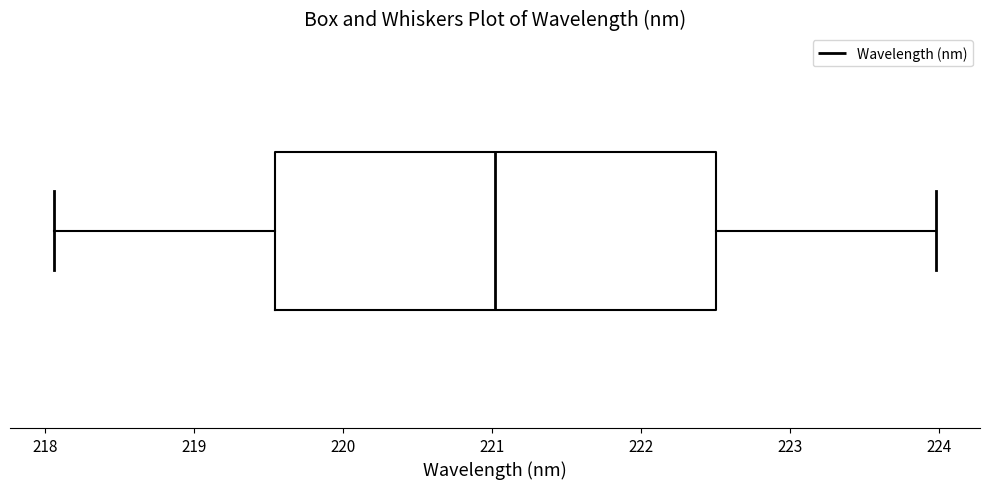

Transcribe this box plot: give where the median line is, the range the box spans, and where the two whiskers end, as read against the x-axis. The values are not printed on the chart, so give them approximately, as read against the axis.

median 221.0, box 219.5 to 222.5, whiskers 218.1 to 224.0